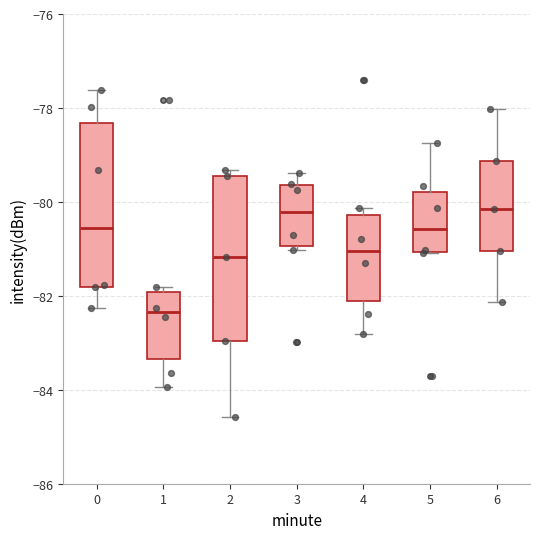

Reading left to right, transcribe this box plot: for each box, give where its median line is, the range the box spans, and where its two whiskers end, as read against the y-axis. The values are not printed on the chart, so give them approximately, as read against the axis.

0: median -80.6, box -81.8 to -78.4, whiskers -82.2 to -77.6
1: median -82.4, box -83.4 to -82.0, whiskers -84.0 to -81.8
2: median -81.2, box -83.0 to -79.4, whiskers -84.6 to -79.4 (just above the box's upper edge)
3: median -80.2, box -81.0 to -79.6, whiskers -81.0 (just below the box's lower edge) to -79.4
4: median -81.0, box -82.2 to -80.2, whiskers -82.8 to -80.2 (just above the box's upper edge)
5: median -80.6, box -81.0 to -79.8, whiskers -81.0 to -78.8
6: median -80.2, box -81.0 to -79.2, whiskers -82.2 to -78.0